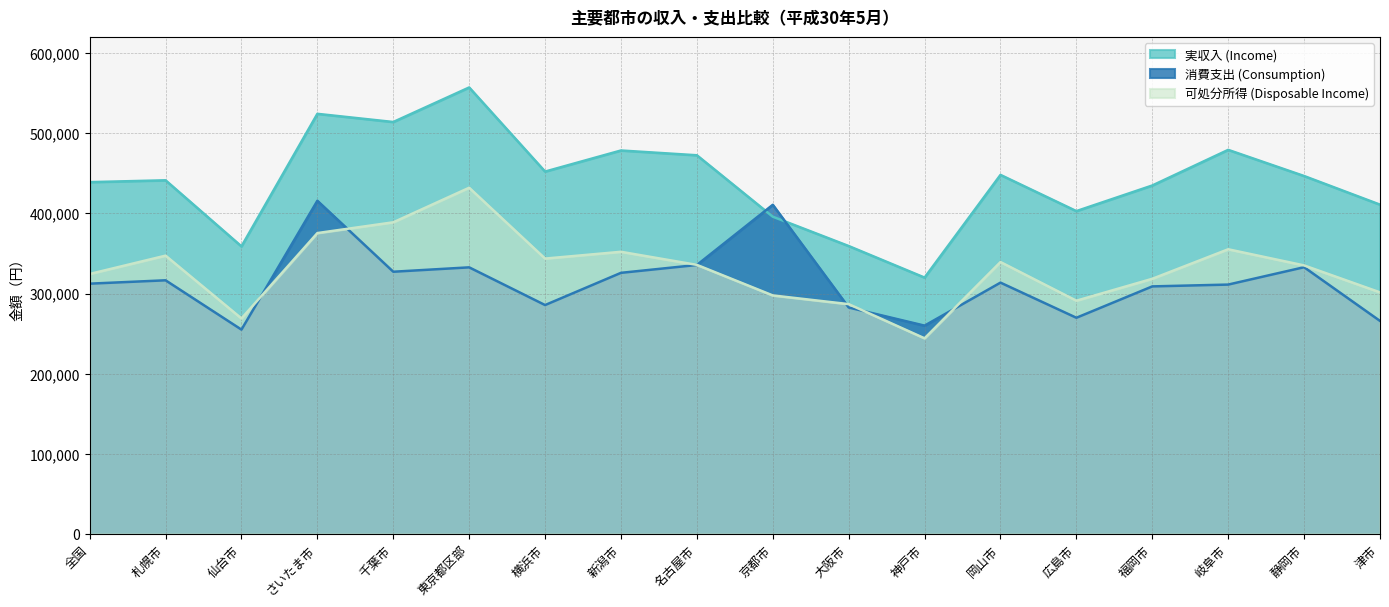

True or false: 消費支出 (Consumption) has a value of 613756 at 京都市.

False